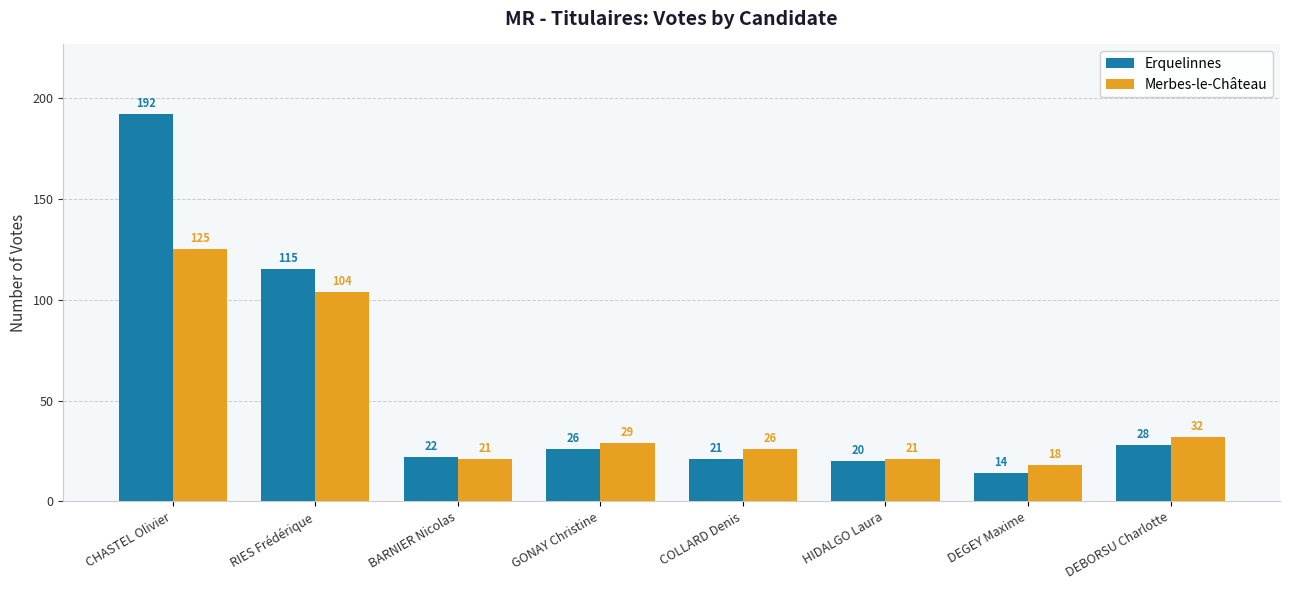

Is it true that Merbes-le-Château equals 32 at DEBORSU Charlotte?

True